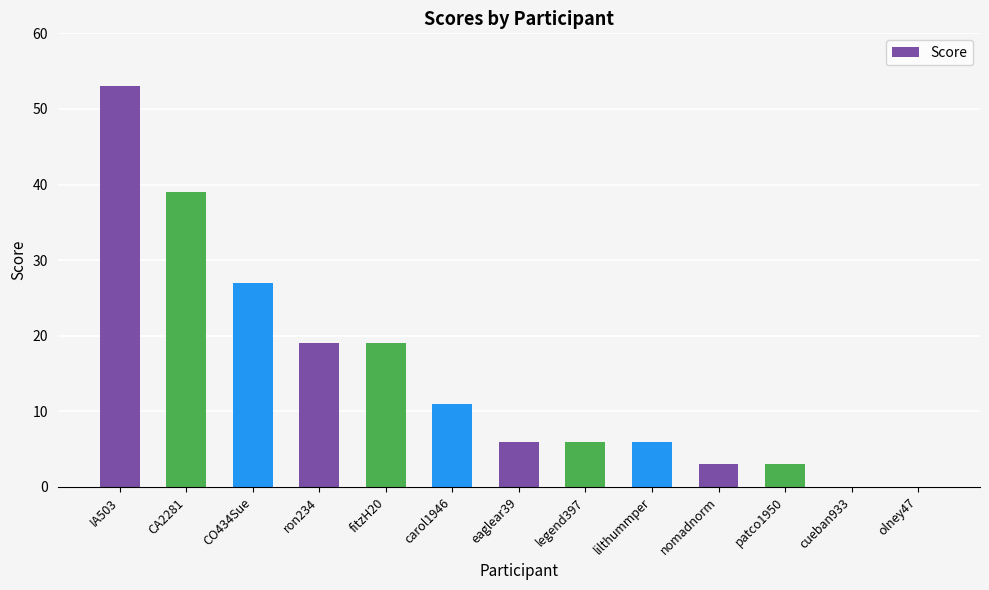

Which has a higher value, fitzH20 or lilthummper?

fitzH20